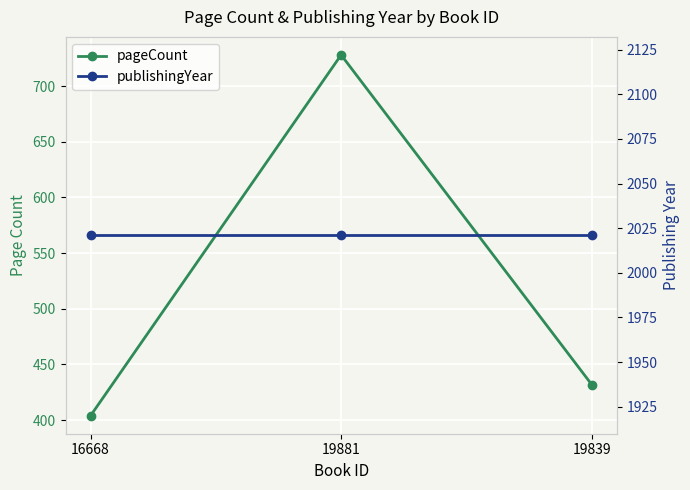

What is the lowest value of the pageCount series?

404